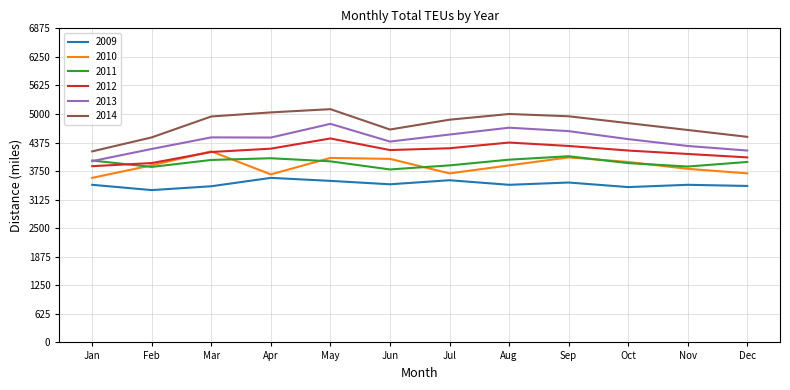

True or false: 2011 and 2014 intersect in this chart.

False